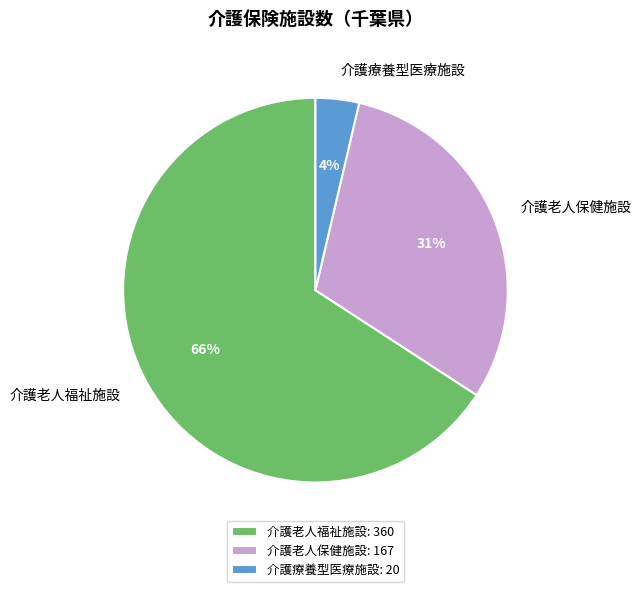

Between 介護老人福祉施設 and 介護老人保健施設, which is larger?

介護老人福祉施設